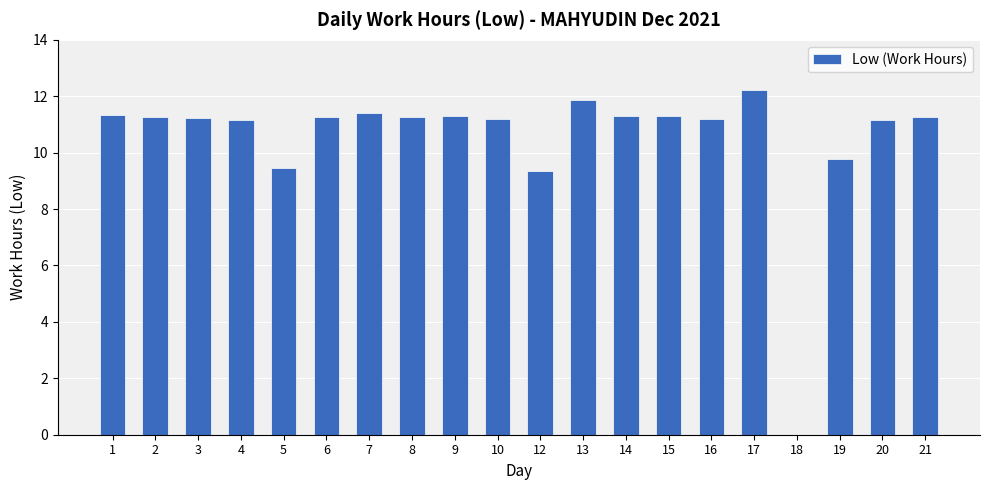

What is the sum of the values at 8 and 7?

22.7